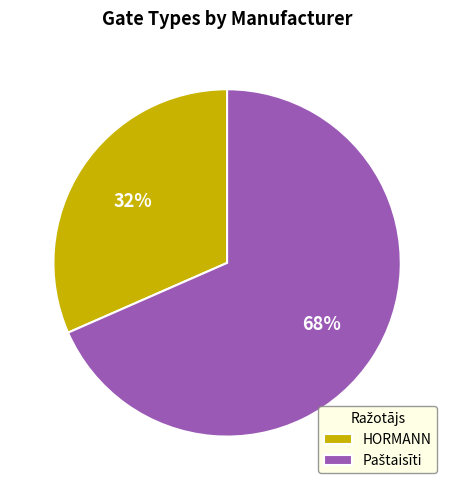

Is it true that HORMANN is 32% of the pie?

True